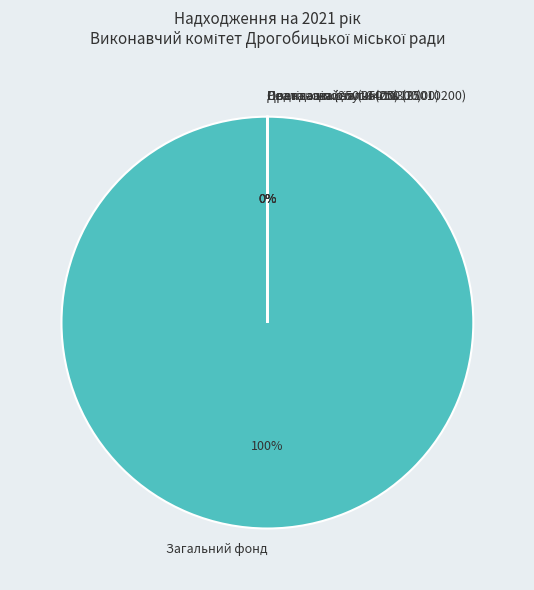

What is the majority slice?

Надходження коштів із загального фонду